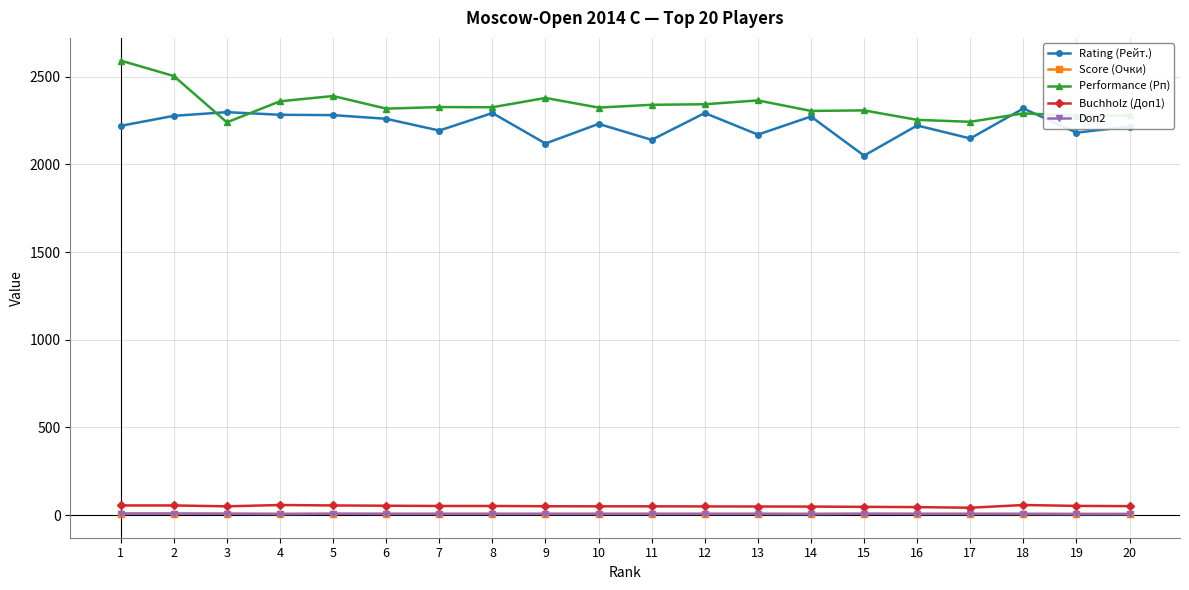

True or false: Performance (Рп) has more than 1 interior local peaks.

True